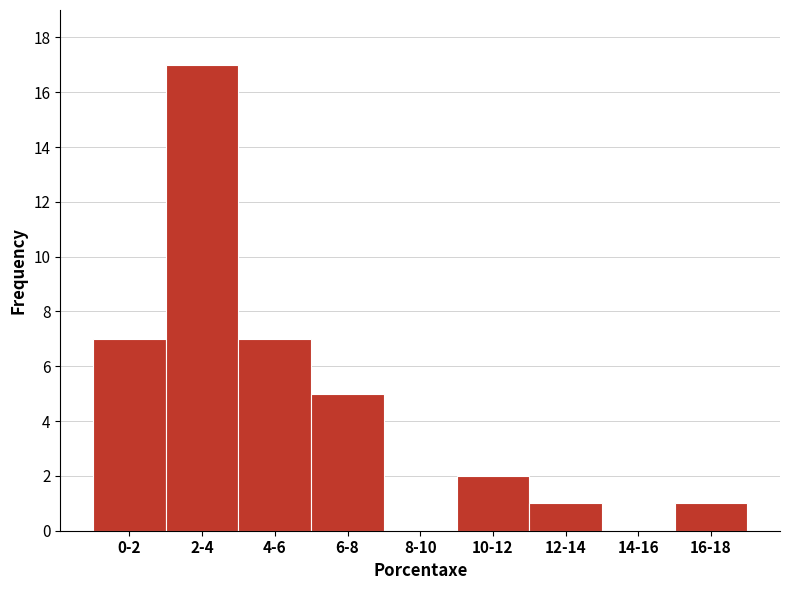

Reading left to right, what are all the values shown in this chart?

0-2=7	2-4=17	4-6=7	6-8=5	8-10=0	10-12=2	12-14=1	14-16=0	16-18=1